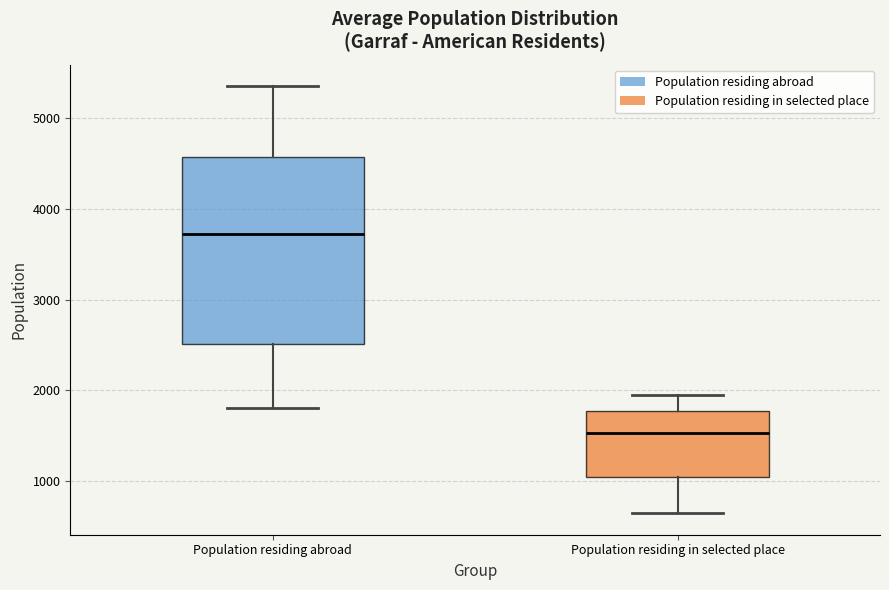

Which box's median line is the lowest?

Population residing in selected place